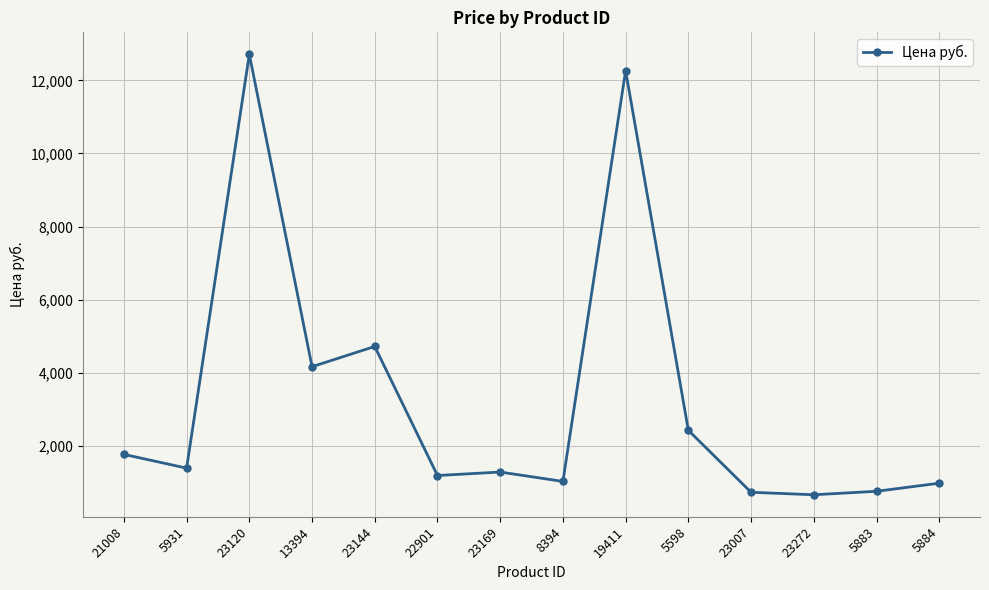

What is the label of the 2nd point from the right?

5883